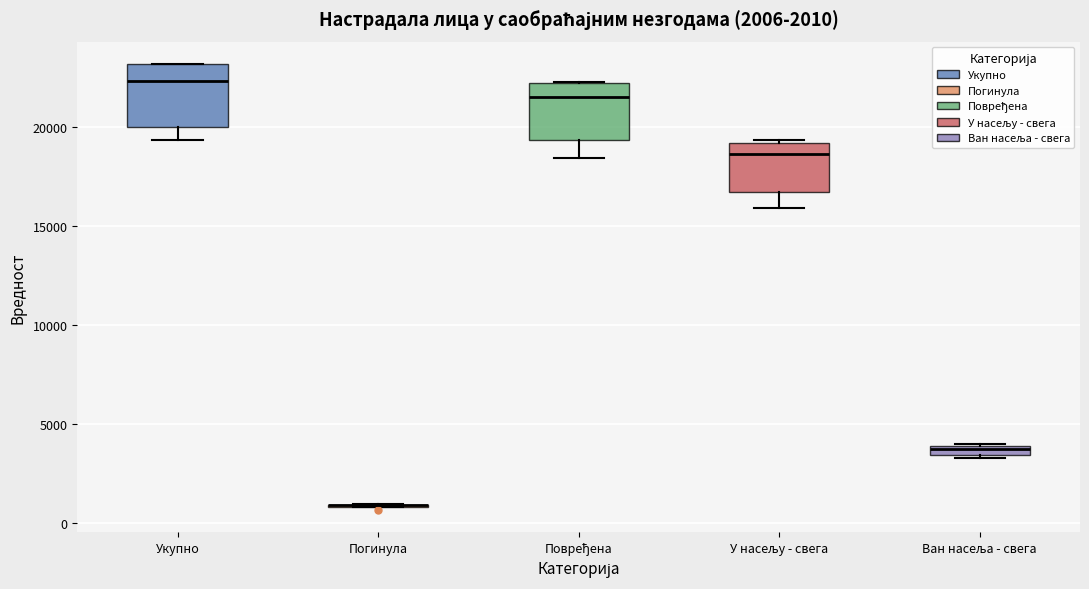

Where does the median line of the box for У насељу - свега sit on the y-axis? The values are not printed on the chart, so give them approximately, as read against the axis.

18500